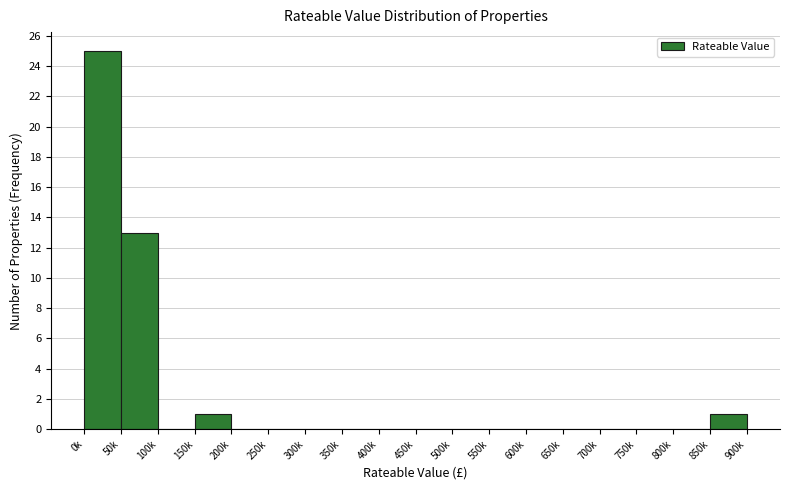

Reading left to right, what are all the values shown in this chart?

0k=25	50k=13	100k=0	150k=1	200k=0	250k=0	300k=0	350k=0	400k=0	450k=0	500k=0	550k=0	600k=0	650k=0	700k=0	750k=0	800k=0	850k=1